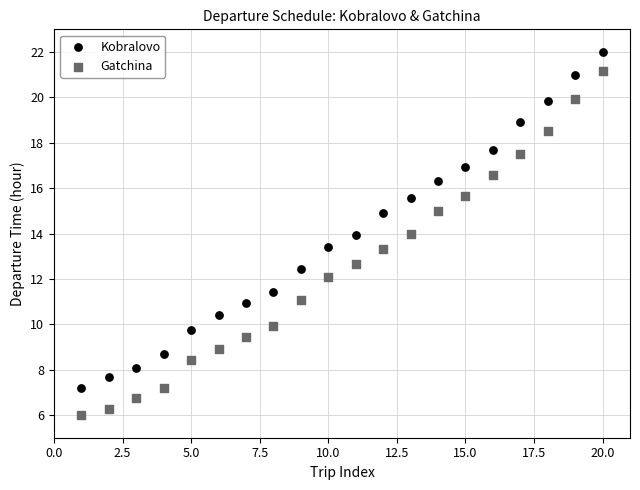

Which series reaches the minimum Y coordinate?

Gatchina